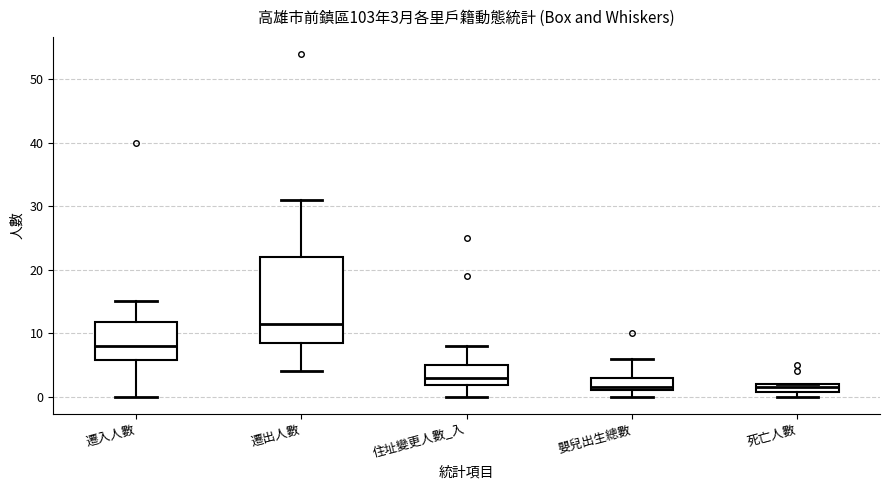

Comparing the boxes themselves (not the whiskers), which one is the tallest?

遷出人數